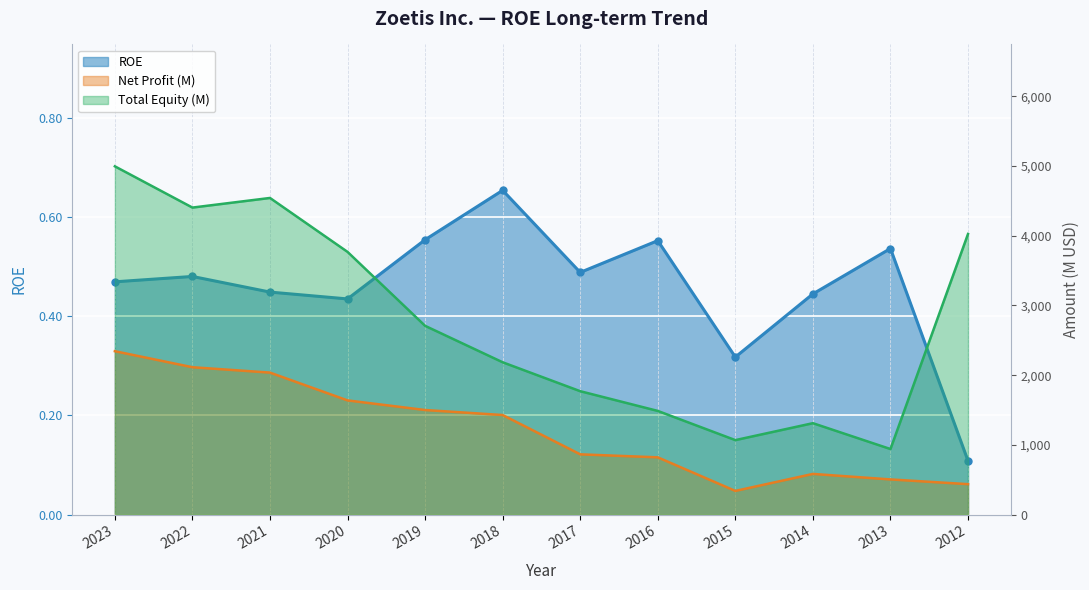

Count the number of categories in the chart.

12